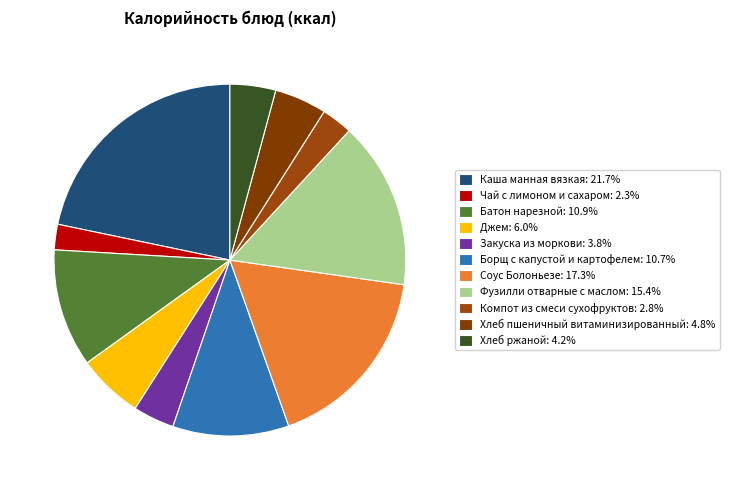

To the nearest percent, what portion does Хлеб ржаной represent?

4%